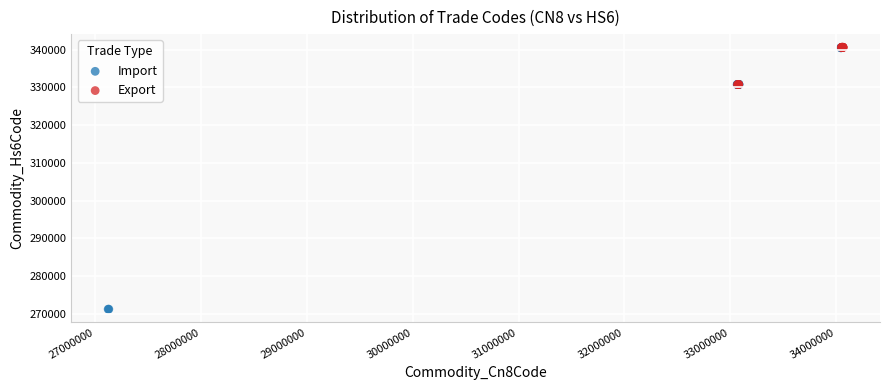

Which series has the largest Y range (max minus min)?

Import